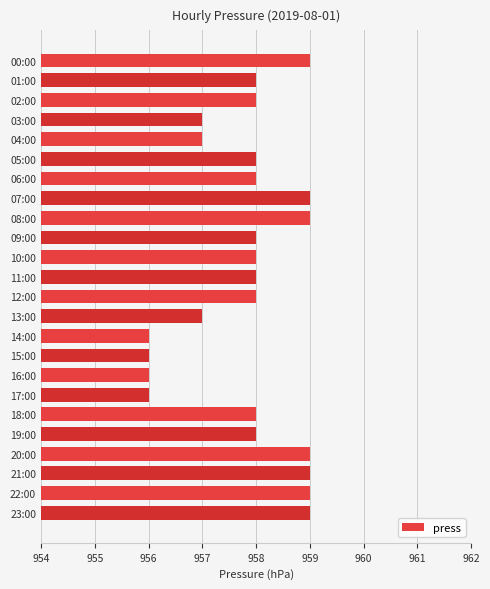

What is the smallest value displayed?

956